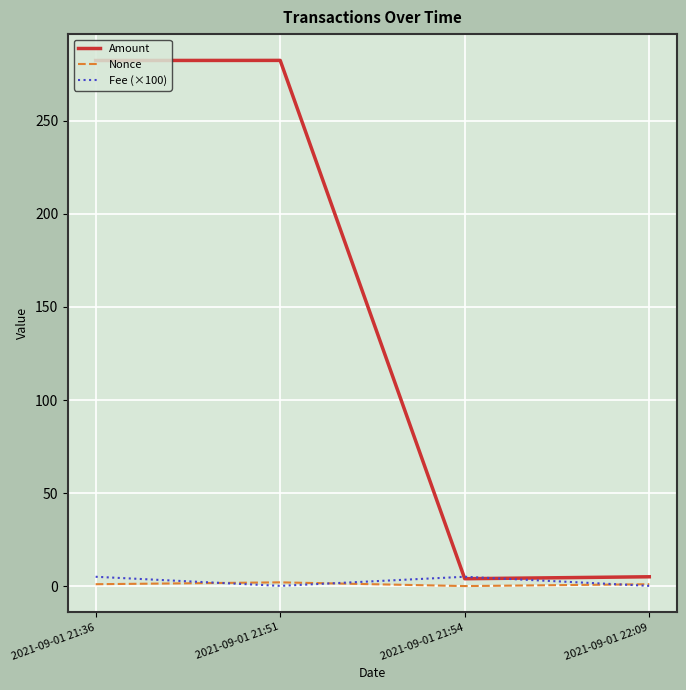

True or false: Amount has a value of 4.0 at 2021-09-01 21:54.

True